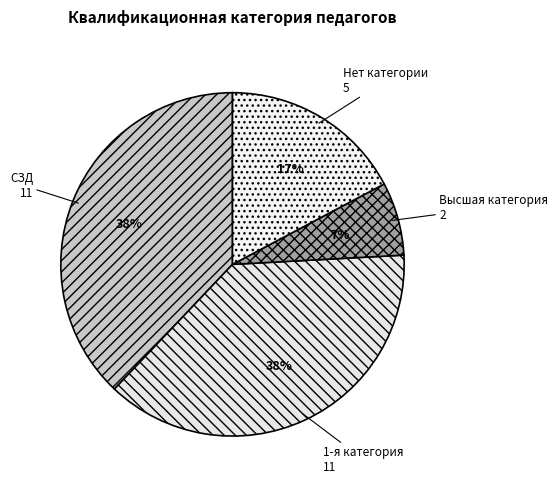

To the nearest percent, what is the difference between the largest and smallest slice percentages?

31%